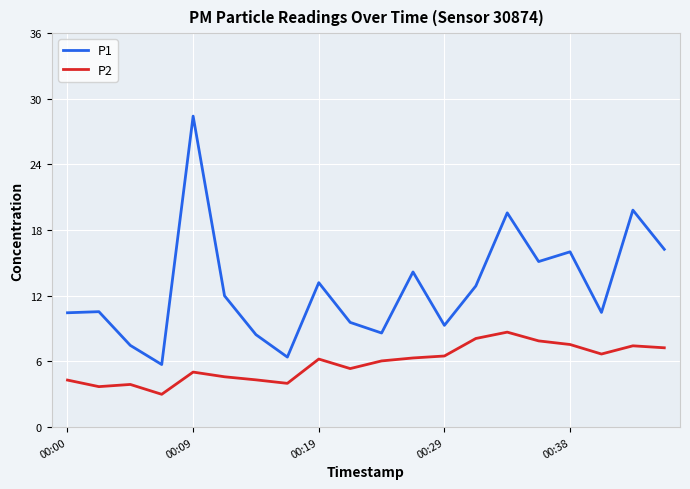

At how many categories does at least one series exceed 23?

1